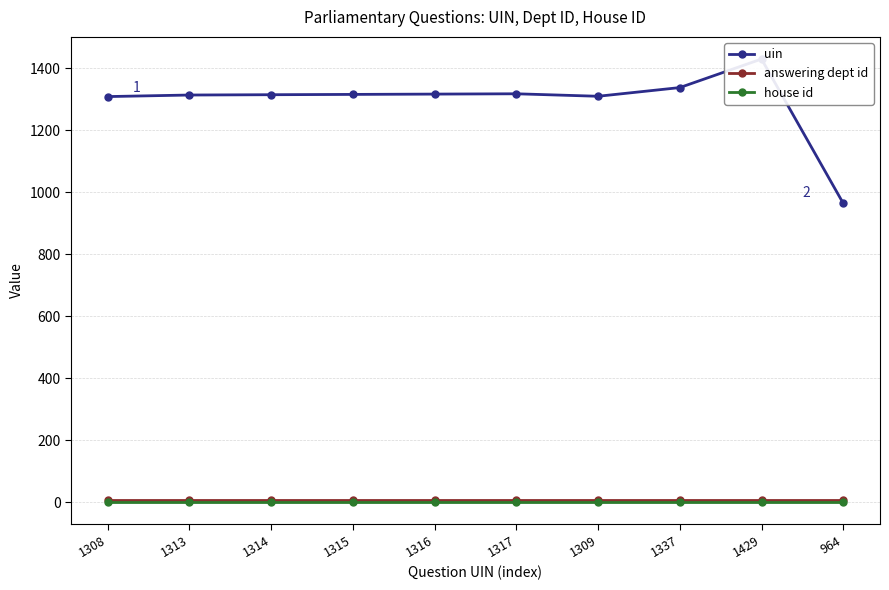

What is the maximum value shown in the chart?

1429